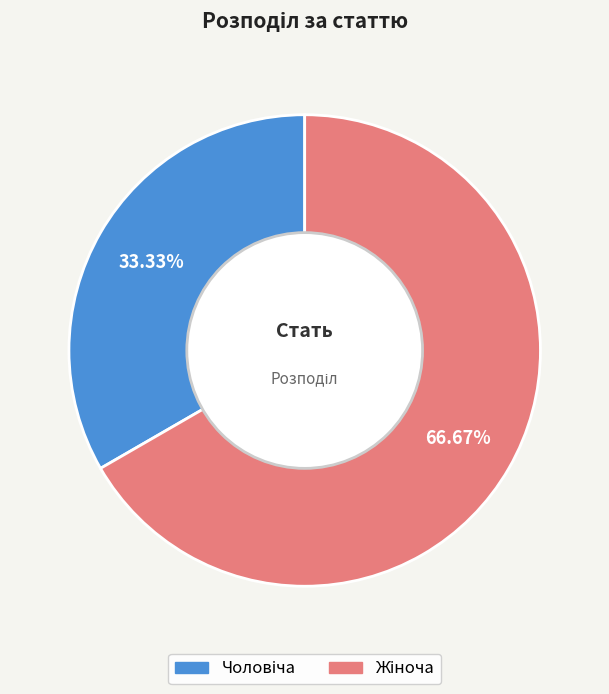

Does any single category account for the majority?

Yes